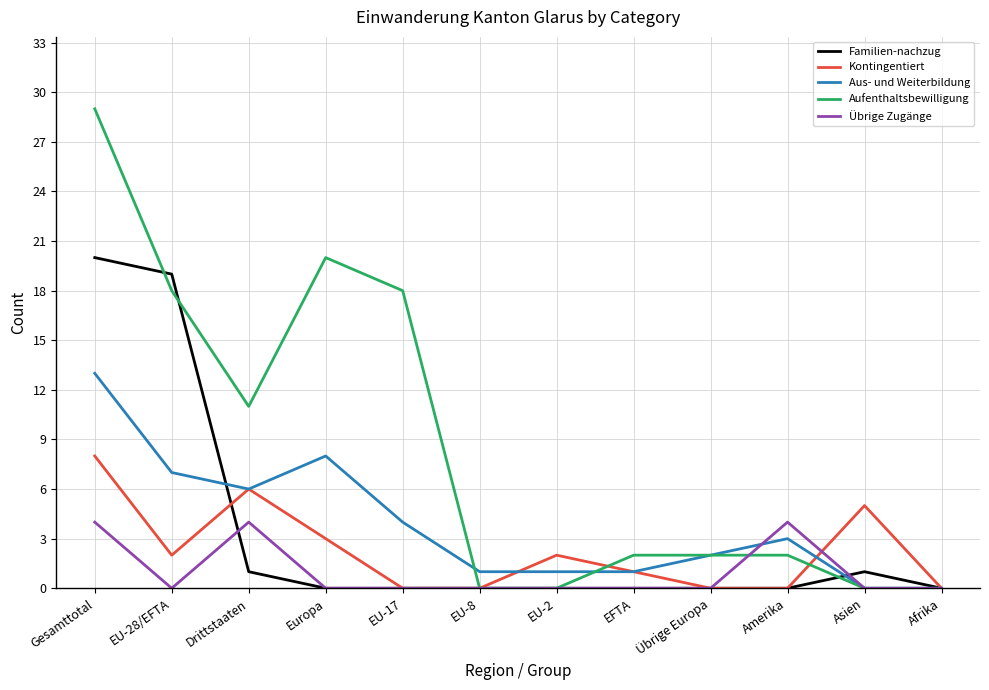

Which series has the largest range (max minus min)?

Aufenthaltsbewilligung